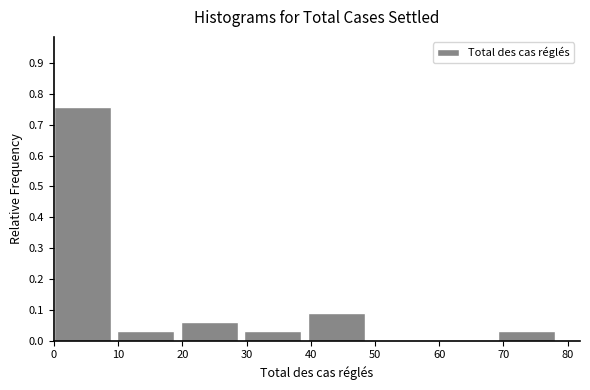

Which range on the x-axis has the tallest bar?

0 to 10